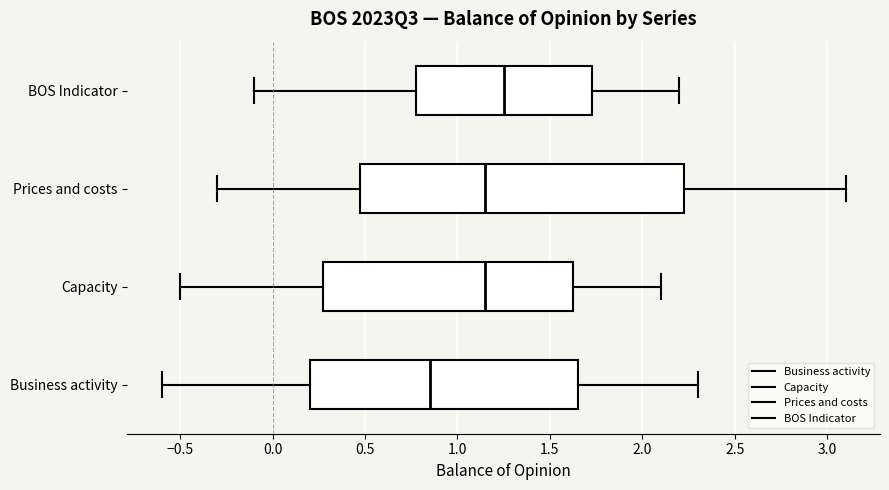

Reading bottom to top, read every box against the x-axis: the position of its median line, the range the box covers, and the ends of its whiskers. The values are not printed on the chart, so give them approximately, as read against the axis.

Business activity: median 0.85, box 0.20 to 1.65, whiskers -0.60 to 2.30
Capacity: median 1.15, box 0.30 to 1.65, whiskers -0.50 to 2.10
Prices and costs: median 1.15, box 0.50 to 2.25, whiskers -0.30 to 3.10
BOS Indicator: median 1.25, box 0.80 to 1.75, whiskers -0.10 to 2.20